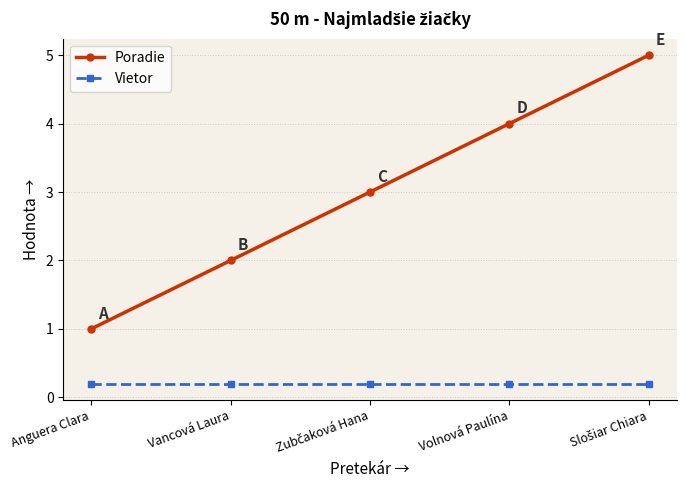

Which category has the lowest value in the Poradie series?

Anguera Clara